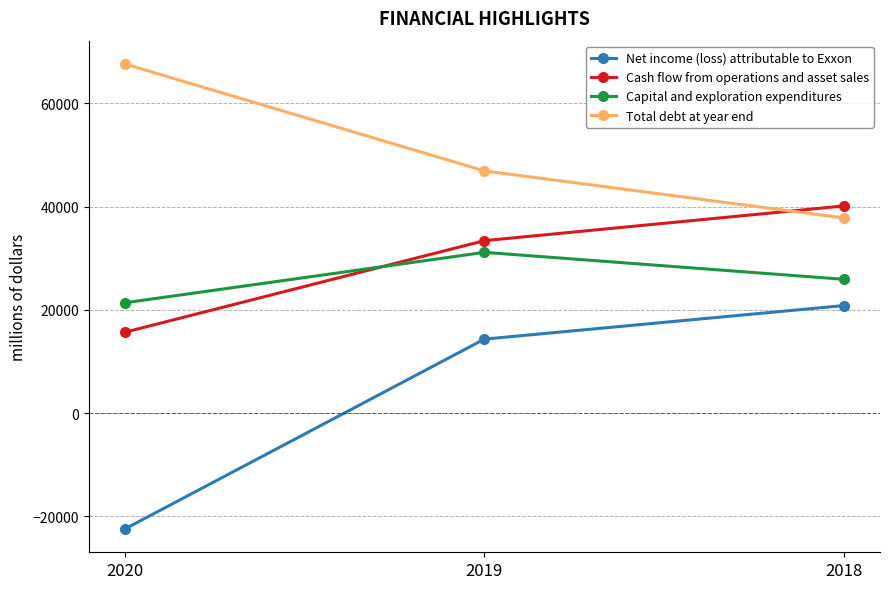

Does the chart have visible grid lines?

Yes